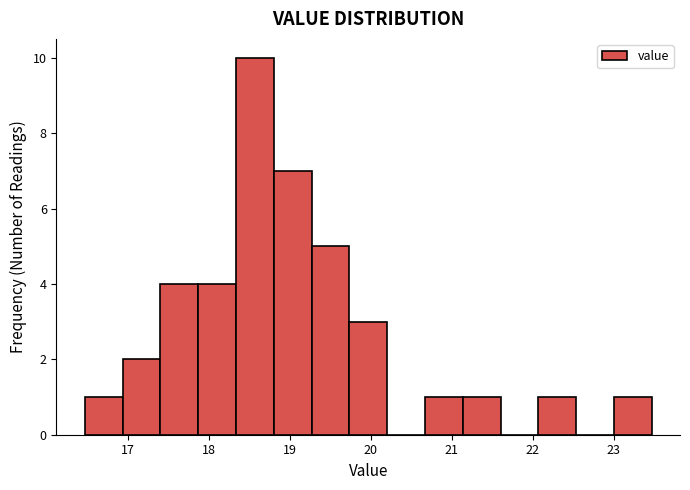

Reading left to right, transcribe this chart: for each bar, give the range it covers on the x-axis and its height. Neither the bar edges nor the heights are printed on the chart, so give them approximately, as read against the axes.

16.5 to 16.9: 1
16.9 to 17.4: 2
17.4 to 17.9: 4
17.9 to 18.3: 4
18.3 to 18.8: 10
18.8 to 19.3: 7
19.3 to 19.7: 5
19.7 to 20.2: 3
20.2 to 20.7: 0
20.7 to 21.1: 1
21.1 to 21.6: 1
21.6 to 22.1: 0
22.1 to 22.5: 1
22.5 to 23.0: 0
23.0 to 23.5: 1